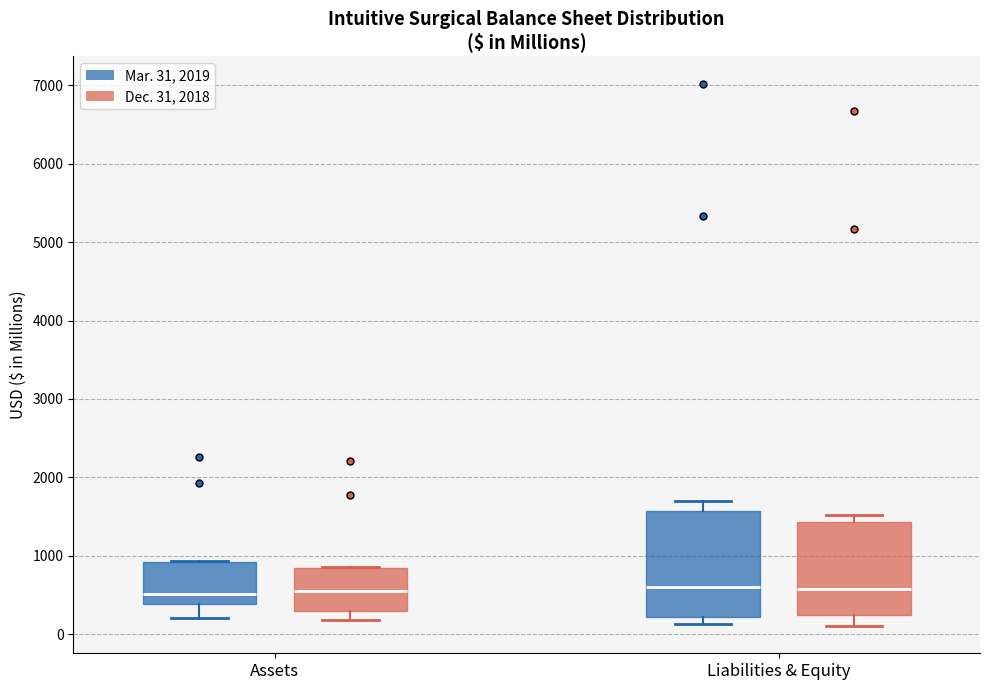

Which box is the tallest, from its lower edge to its upper edge?

Liabilities & Equity (Mar. 31, 2019)